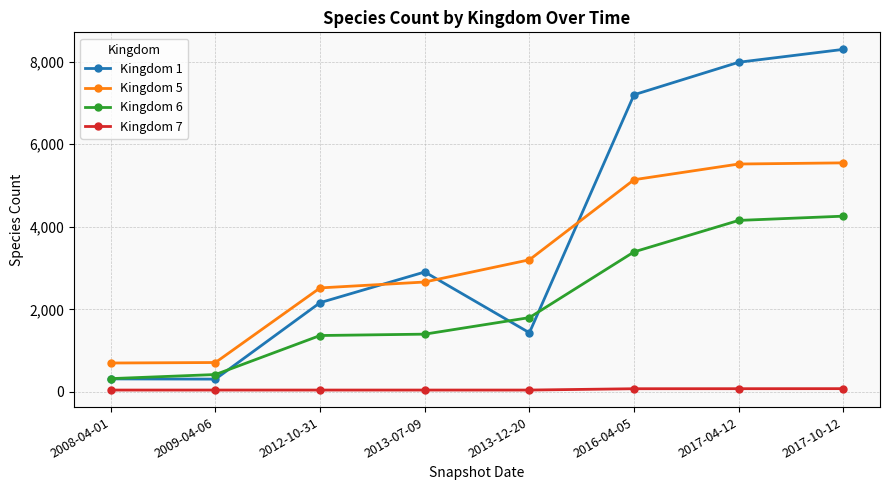

What is the label of the 1st point from the left?

2008-04-01